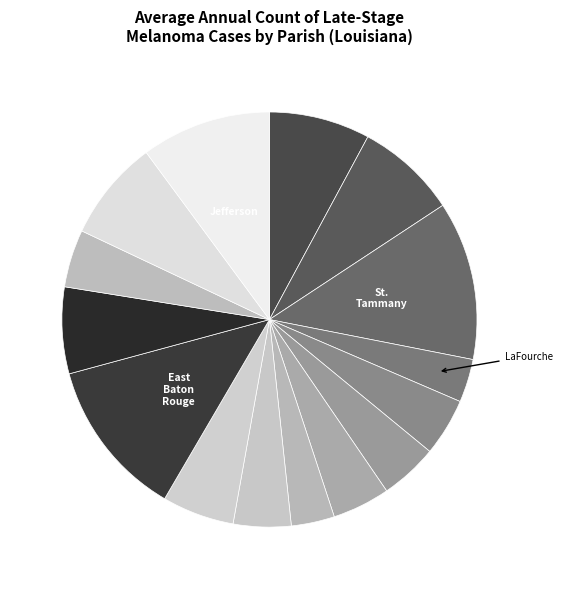

Which category has the biggest portion of the pie?

St. Tammany Parish